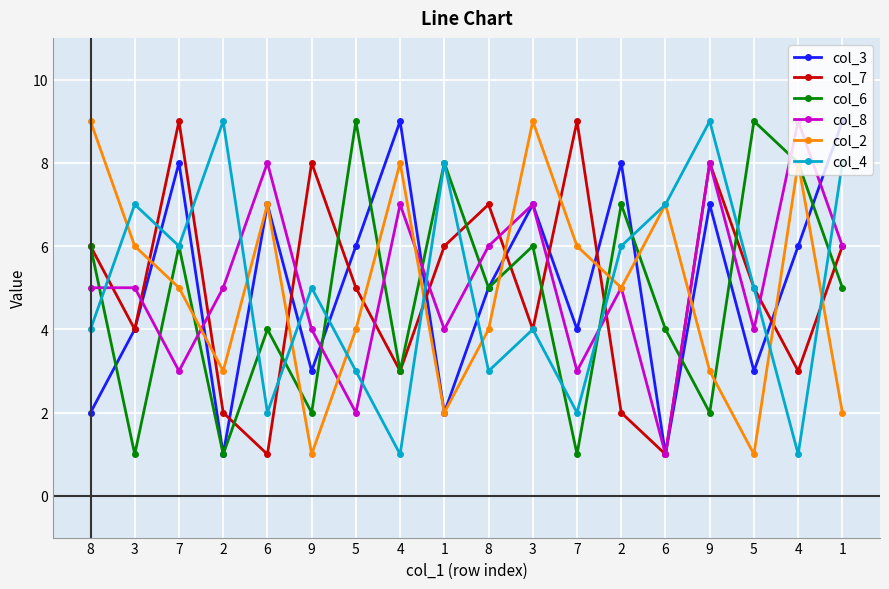

At how many categories does at least one series exceed 7?

15